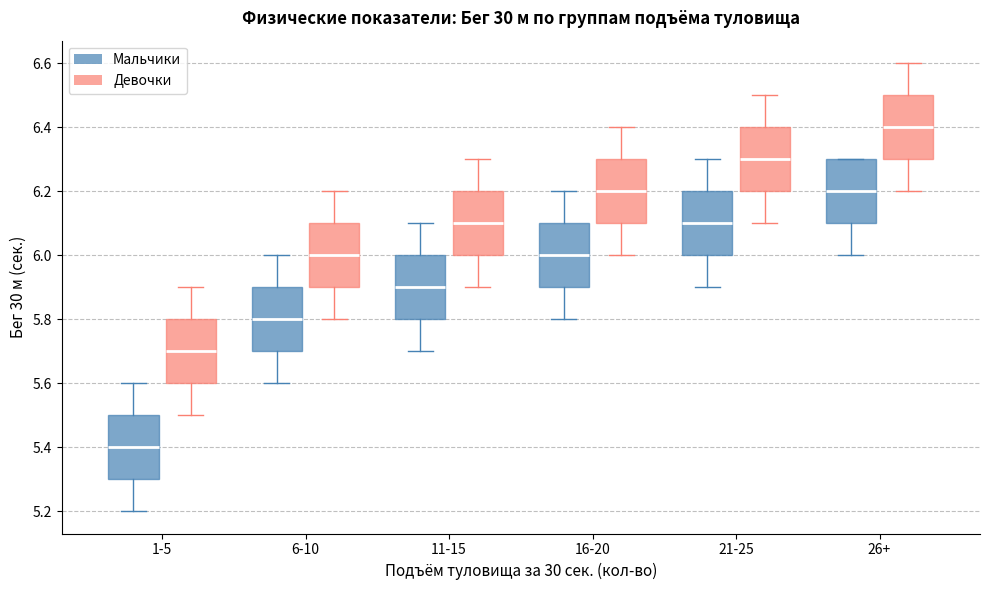

Which box's median line is the highest?

26+ (Девочки)